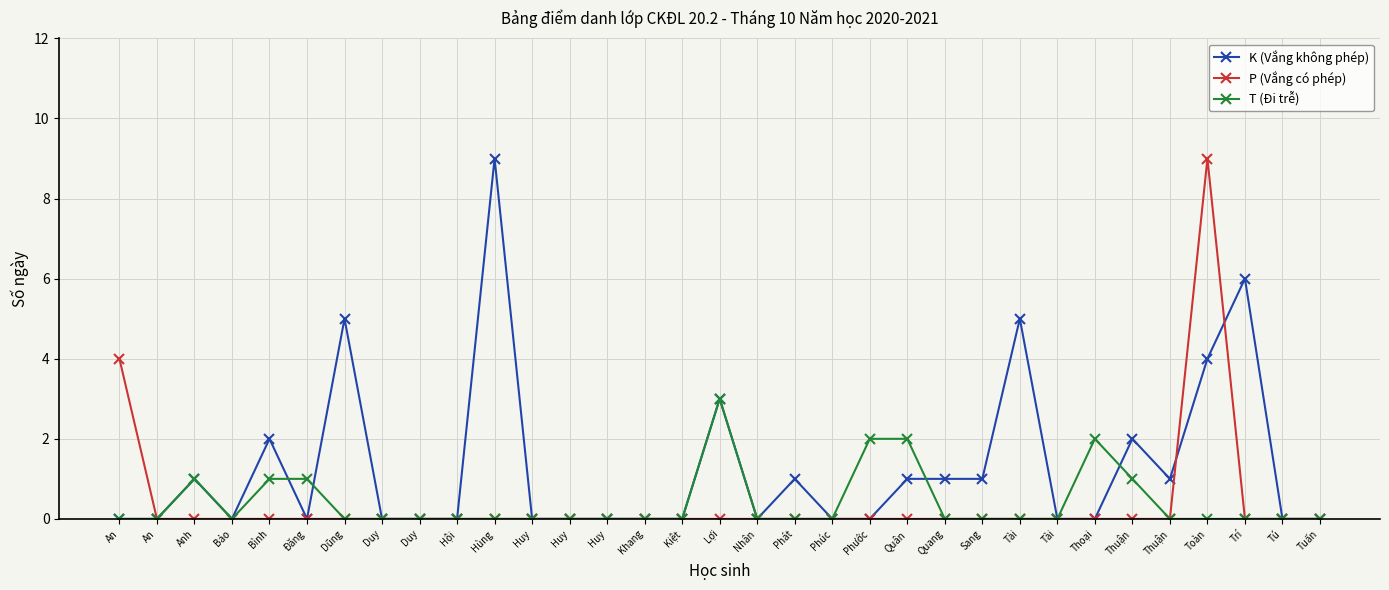

True or false: T (Đi trễ) has a value of -1 at Quang.

False